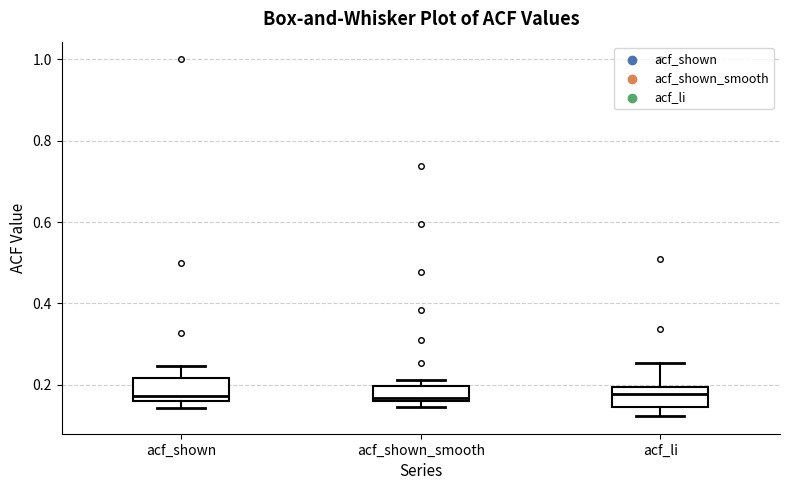

Reading left to right, transcribe this box plot: for each box, give where its median line is, the range the box spans, and where its two whiskers end, as read against the y-axis. The values are not printed on the chart, so give them approximately, as read against the axis.

acf_shown: median 0.18, box 0.16 to 0.22, whiskers 0.14 to 0.24
acf_shown_smooth: median 0.16 (just above the box's lower edge), box 0.16 to 0.20, whiskers 0.14 to 0.22
acf_li: median 0.18, box 0.14 to 0.20, whiskers 0.12 to 0.26